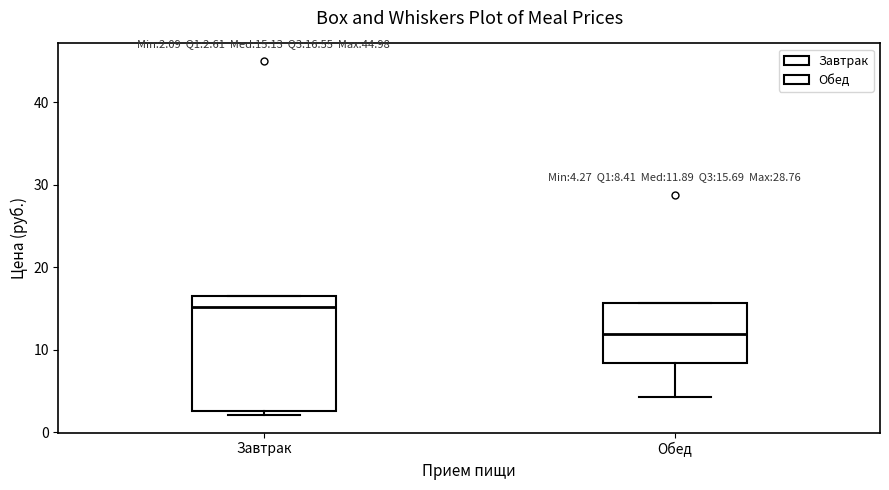

Which box has the highest median line?

Завтрак